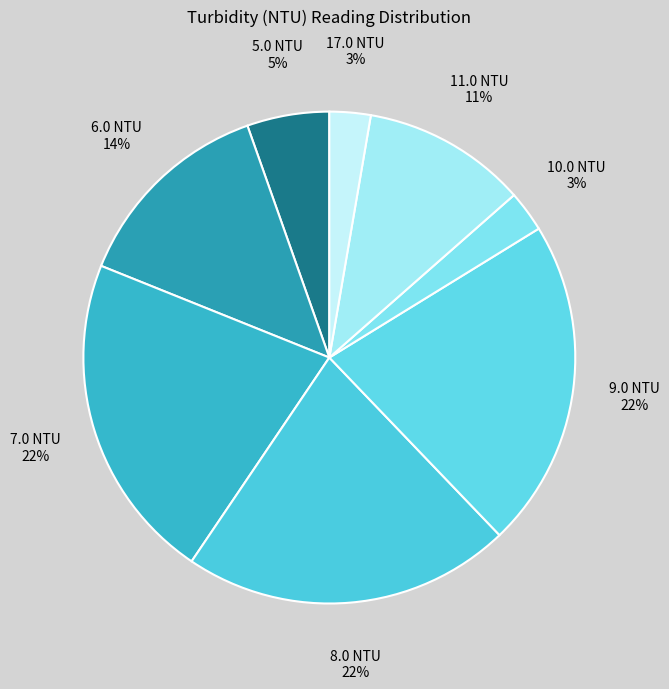

How many slices are in this pie chart?

8